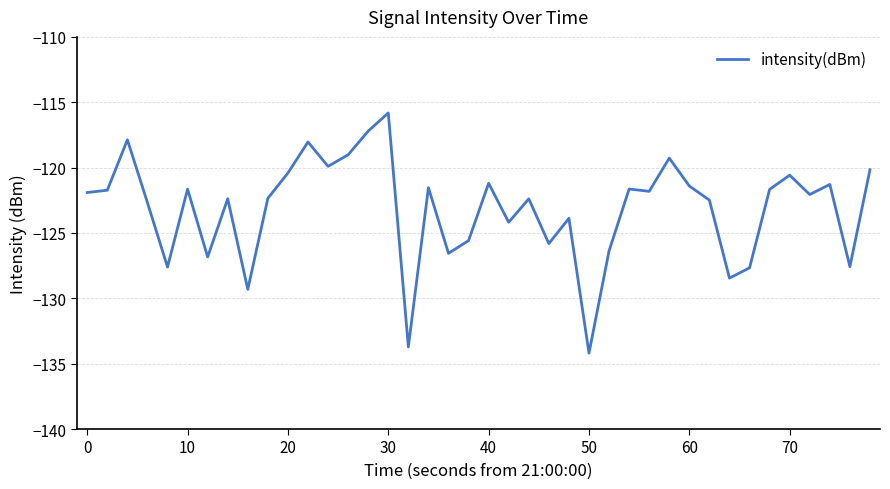

What is the minimum value shown in the chart?

-134.2